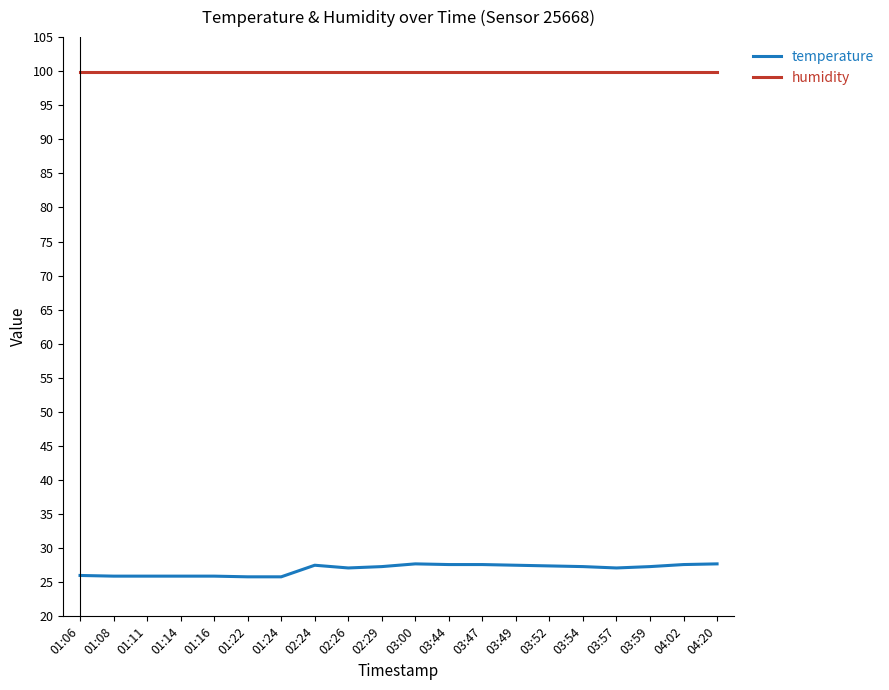

What is the total value across all series at 02:29?

127.2